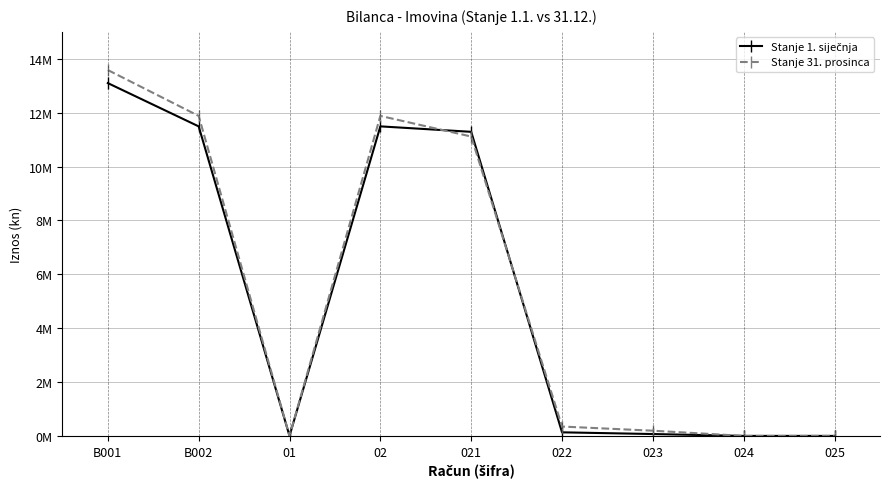

At which label does Stanje 1. siječnja first exceed 132930?

B001